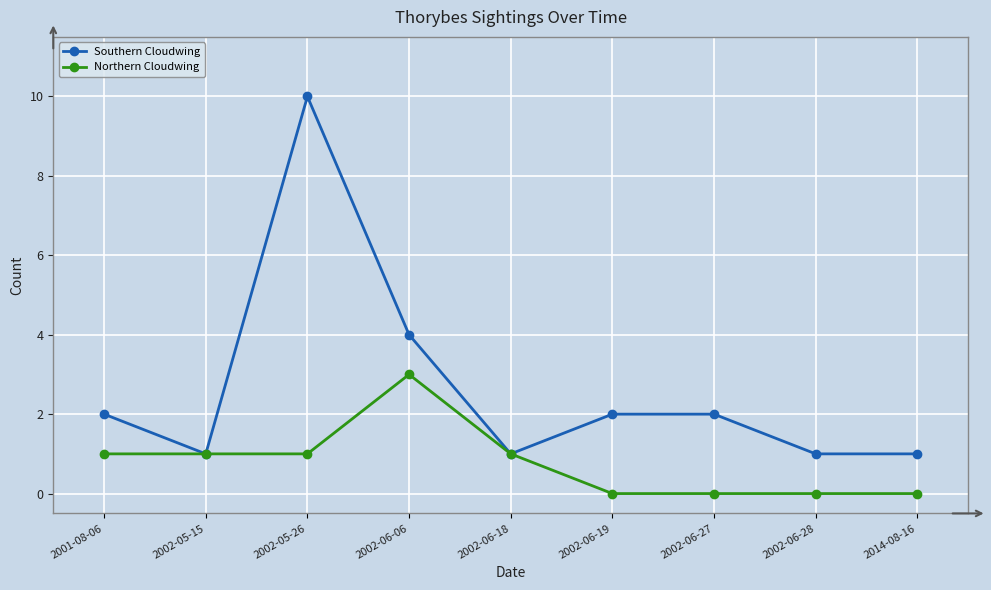

What value does the Southern Cloudwing series have at 2002-06-27?

2